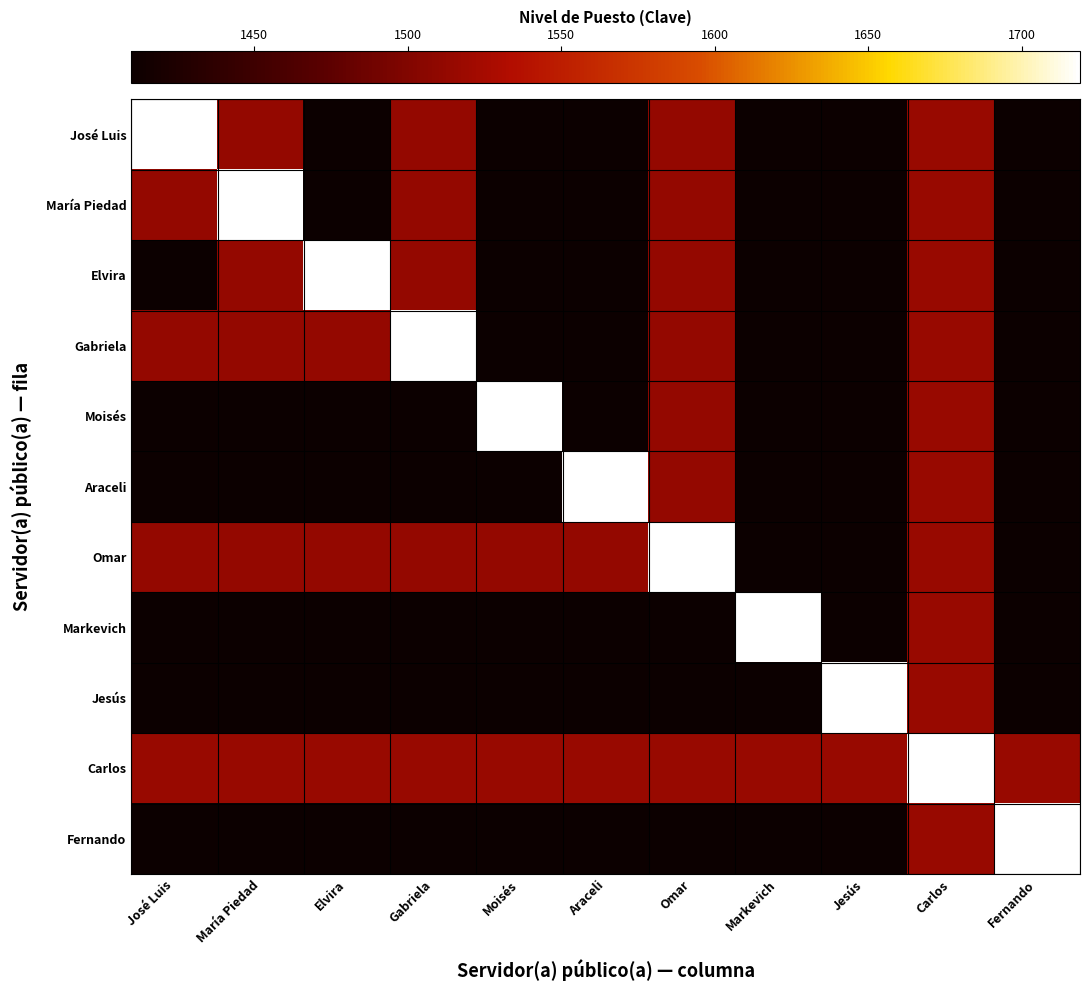

At how many categories does at least one series exceed 1584?

11